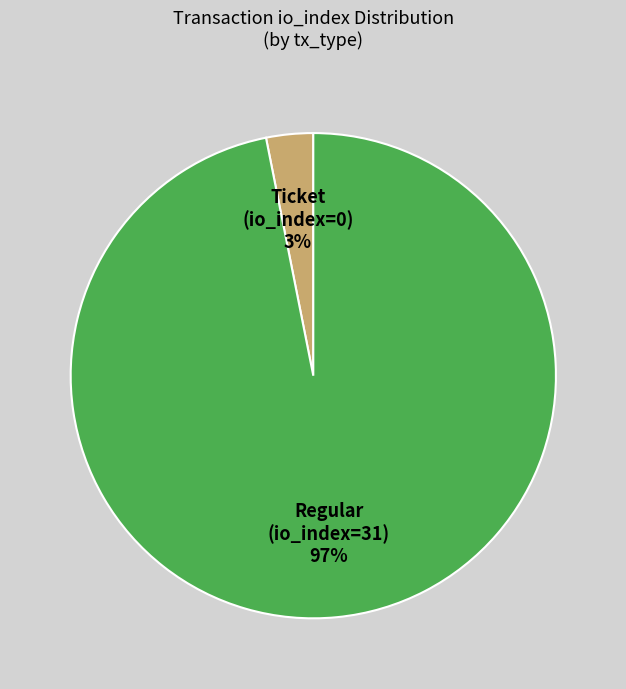

Which category has the biggest portion of the pie?

Regular (io_index=31)